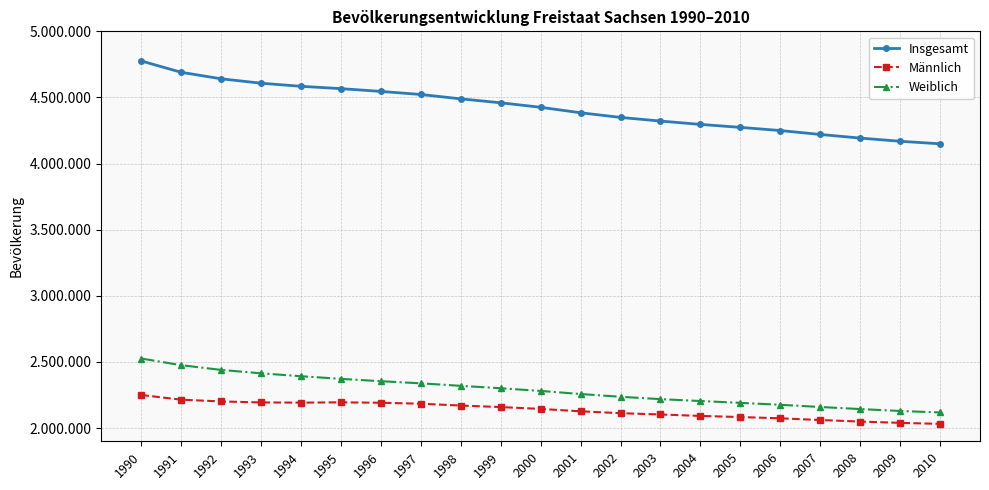

At how many categories does at least one series exceed 2883137?

21